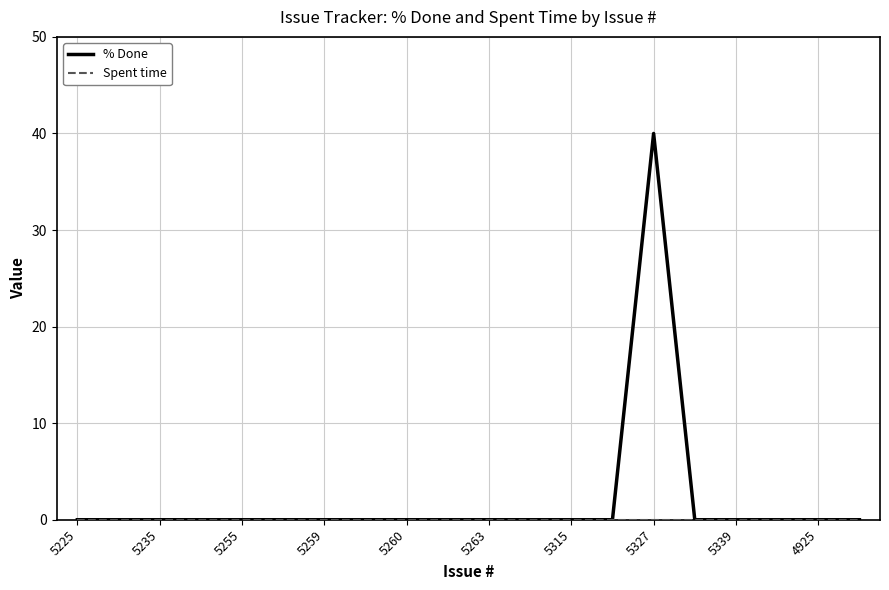

Which series has the largest total across all categories?

% Done